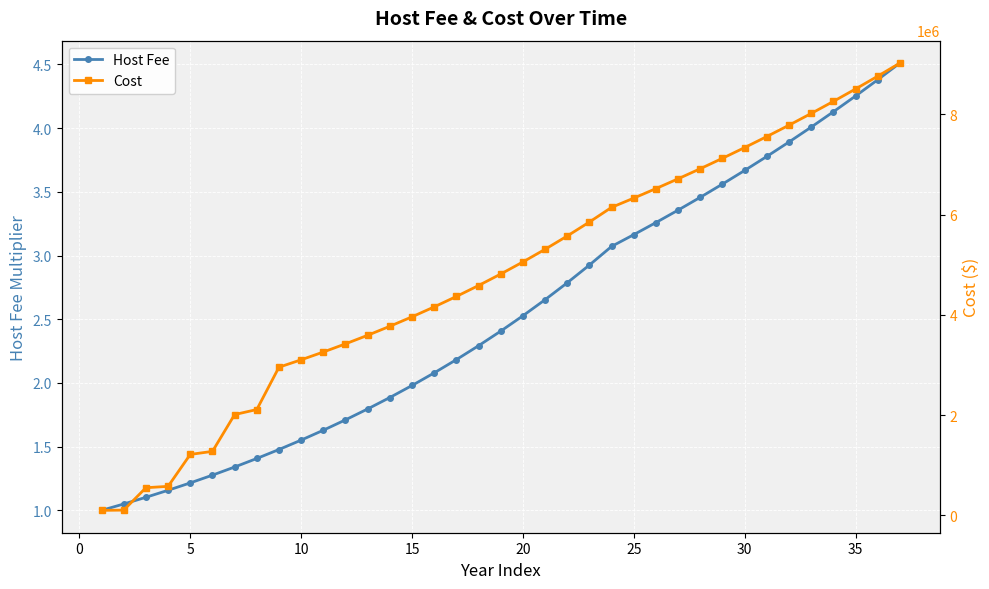

What is the average value of the Host Fee series?

2.5